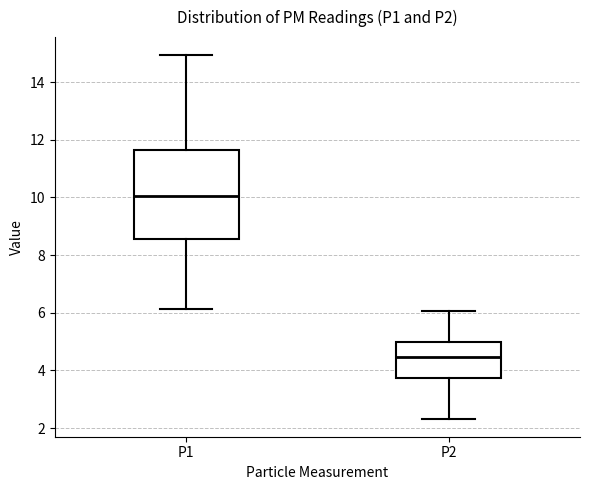

Which box is the tallest, from its lower edge to its upper edge?

P1